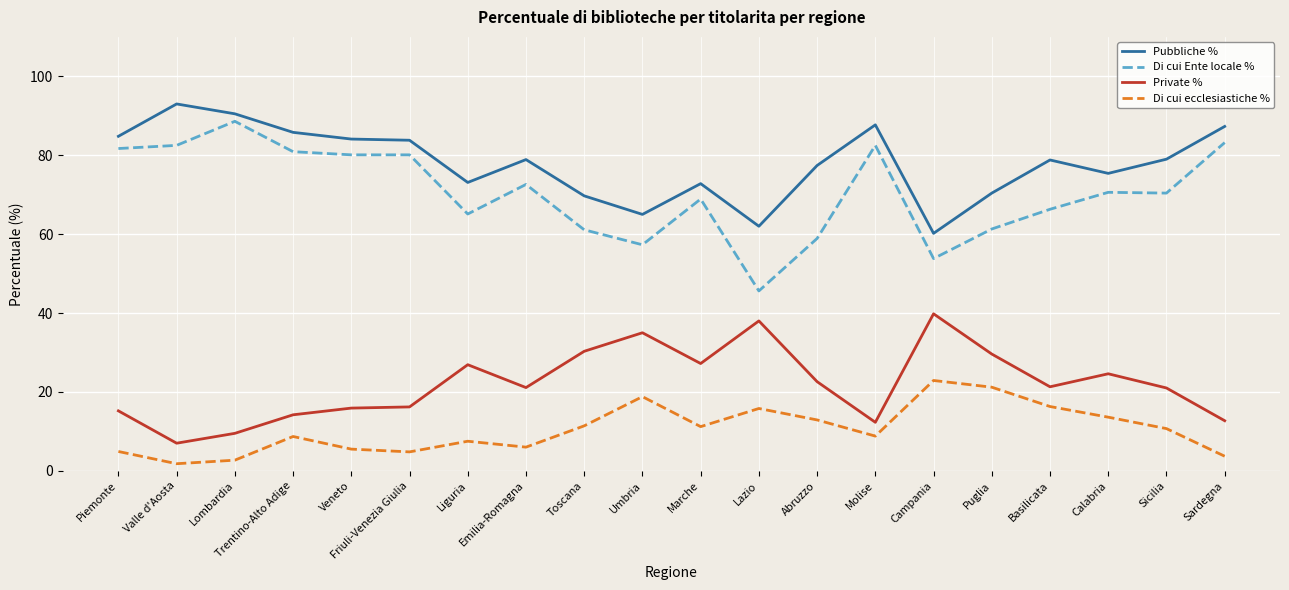

At which label does Private % reach its minimum?

Valle d'Aosta